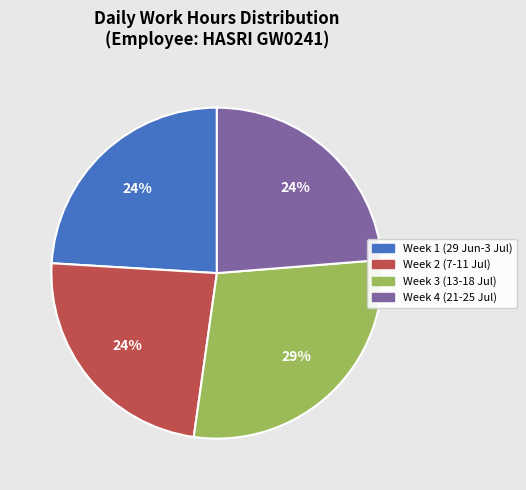

Do Week 4 (21-25 Jul) and Week 3 (13-18 Jul) together represent more than half of the pie?

Yes